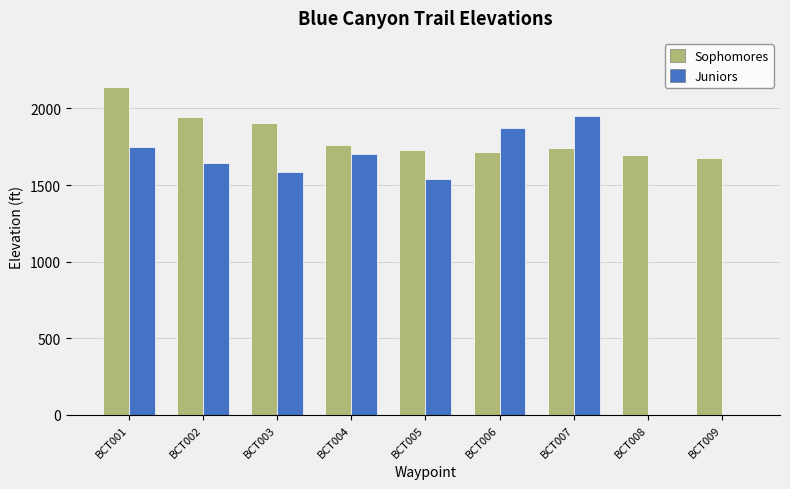

What is the spread (max minus min) of values at BCT003?

320